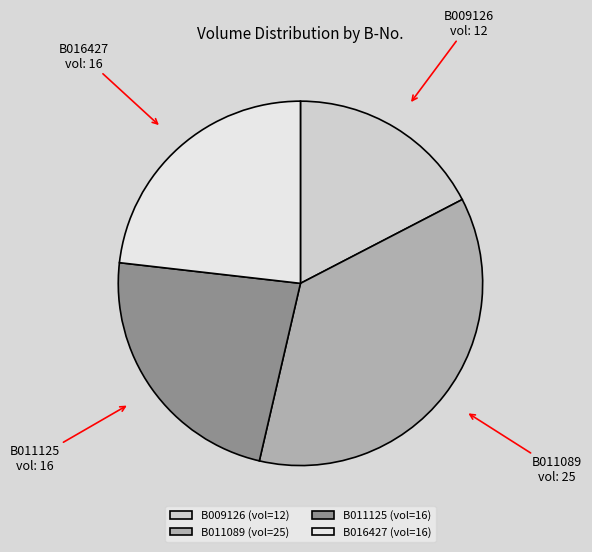

Approximately how many times larger is the value at B011089 (vol=25) compared to B016427 (vol=16)?

1.6